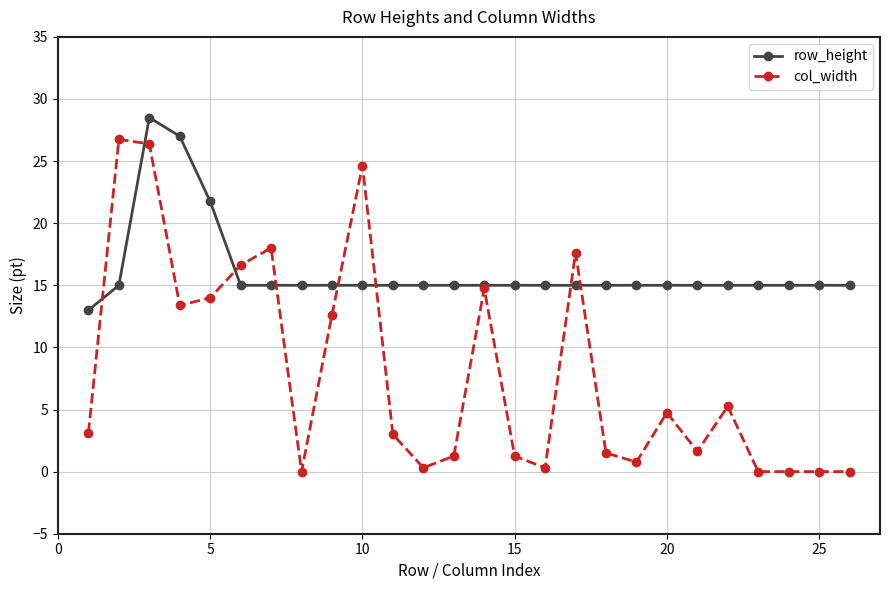

Rank the series by their maximum value, from lowest to highest.

col_width, row_height